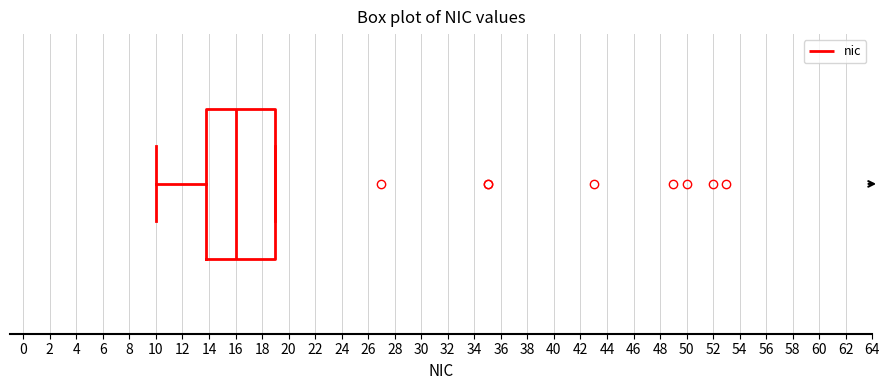

Read this box plot against the x-axis: the position of the median line, the range covered by the box, and the ends of both whiskers. The values are not printed on the chart, so give them approximately, as read against the axis.

median 16.0, box 13.8 to 19.0, whiskers 10.0 to 19.0